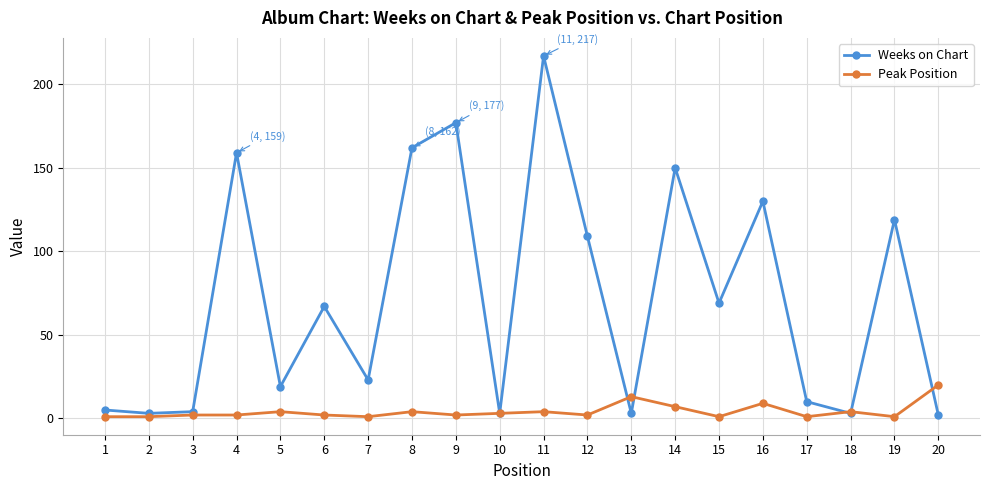

At which category is the sum across all series the highest?

11